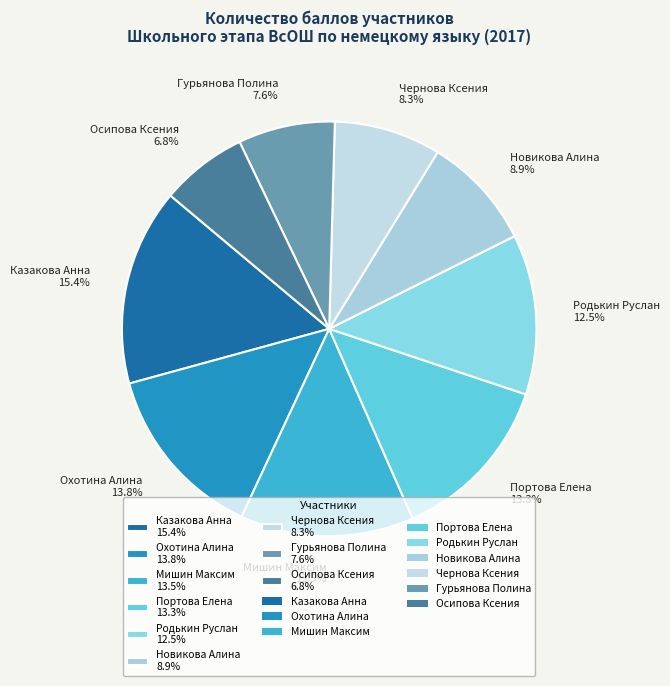

Is there a majority slice in this chart?

No